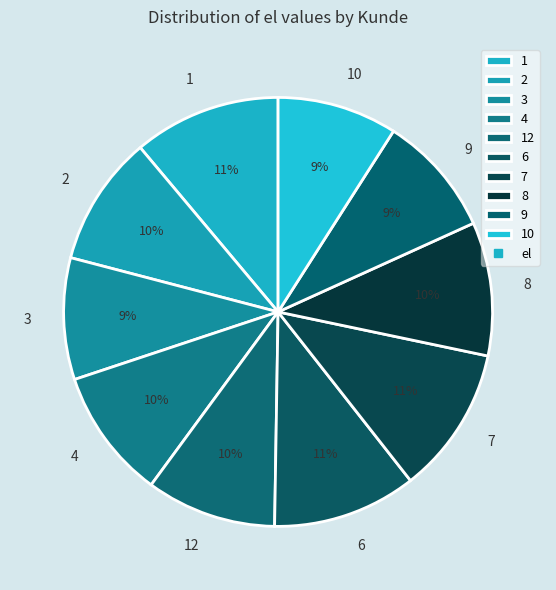

Does 2 account for over 50% of the chart?

No